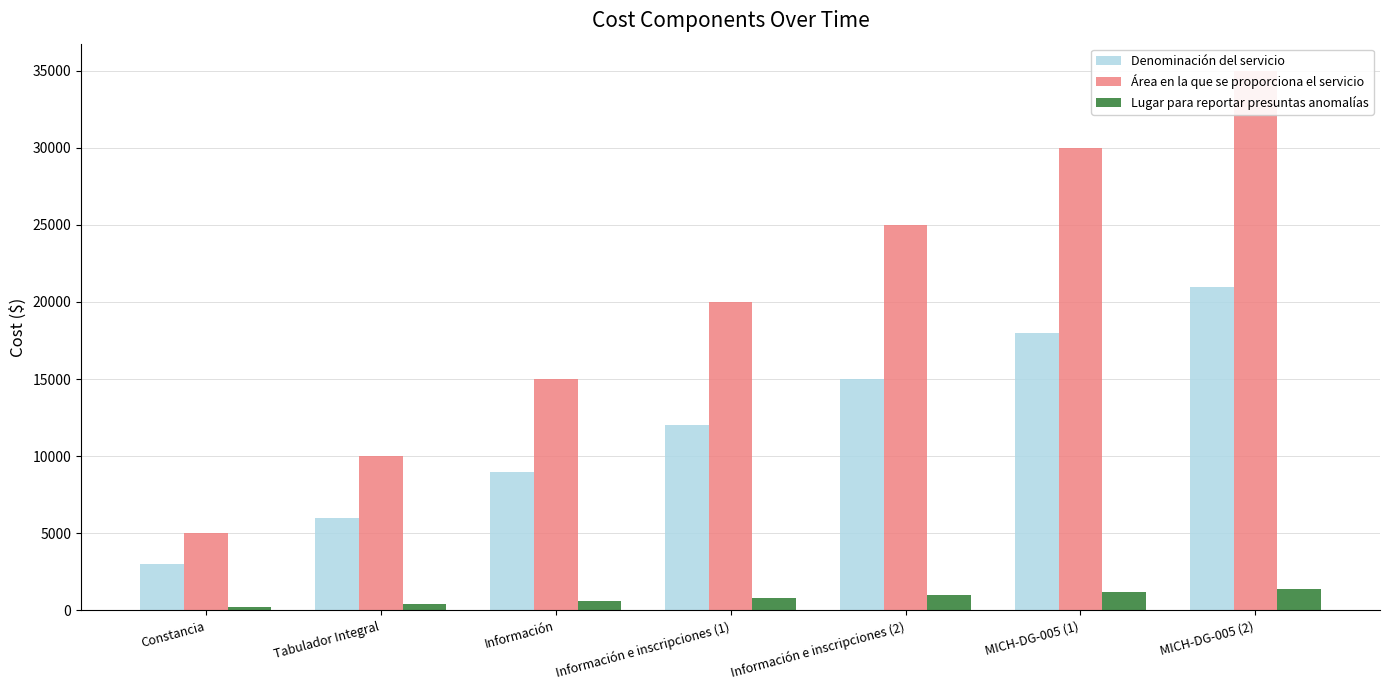

Where does the Área en la que se proporciona el servicio series first go above 20000?

Información e inscripciones (2)